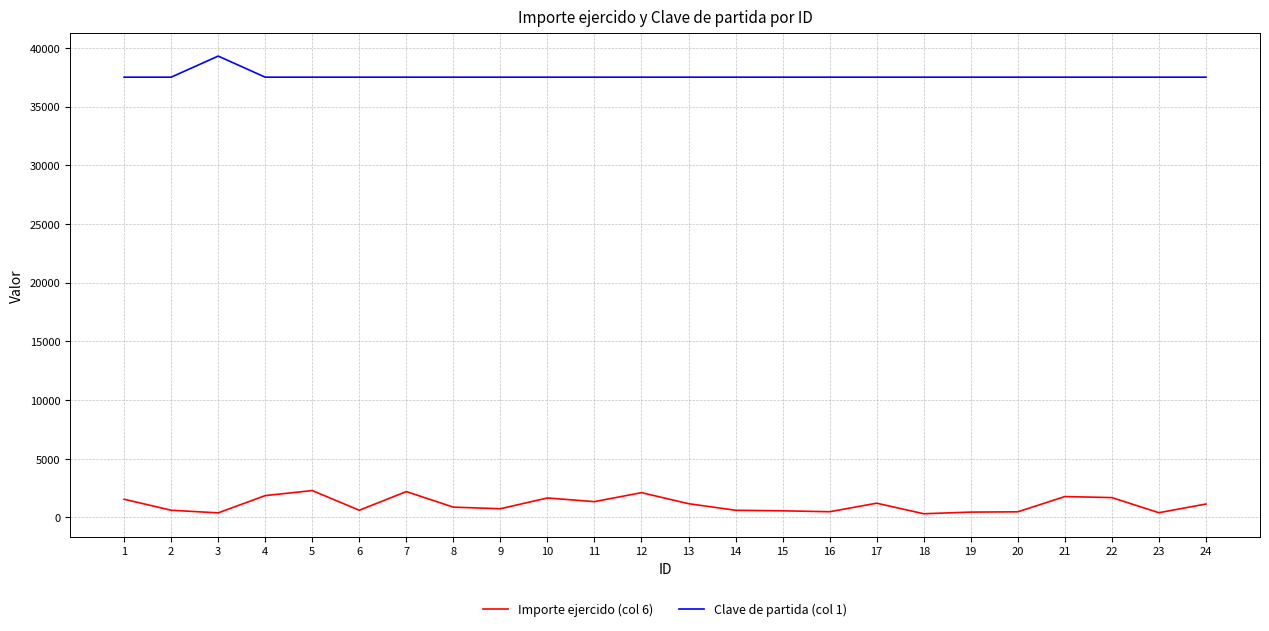

What is the spread (max minus min) of values at 7?

35314.0